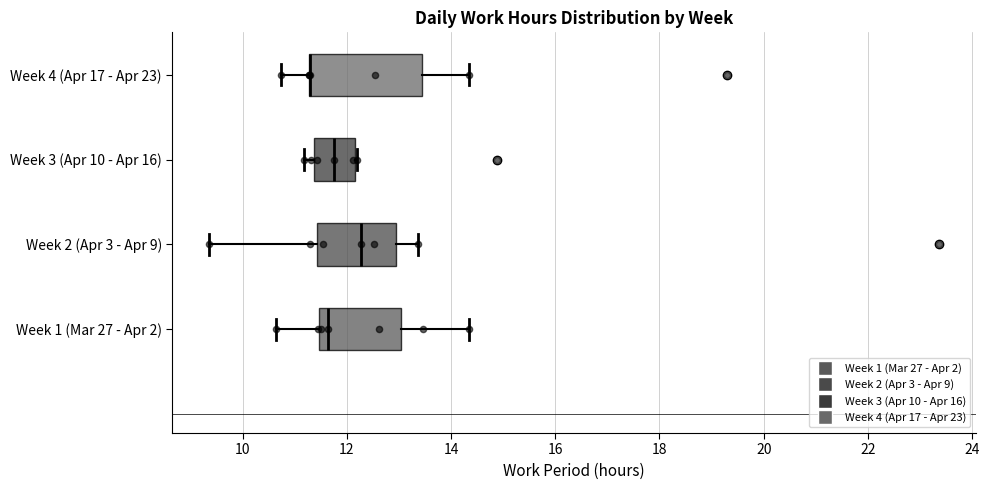

Reading bottom to top, transcribe this box plot: for each box, give where its median line is, the range the box spans, and where its two whiskers end, as read against the x-axis. The values are not printed on the chart, so give them approximately, as read against the axis.

Week 1 (Mar 27 - Apr 2): median 11.6, box 11.4 to 13.0, whiskers 10.6 to 14.4
Week 2 (Apr 3 - Apr 9): median 12.2, box 11.4 to 13.0, whiskers 9.4 to 13.4
Week 3 (Apr 10 - Apr 16): median 11.8, box 11.4 to 12.2, whiskers 11.2 to 12.2
Week 4 (Apr 17 - Apr 23): median 11.4 (drawn on the box's left edge), box 11.2 to 13.4, whiskers 10.8 to 14.4